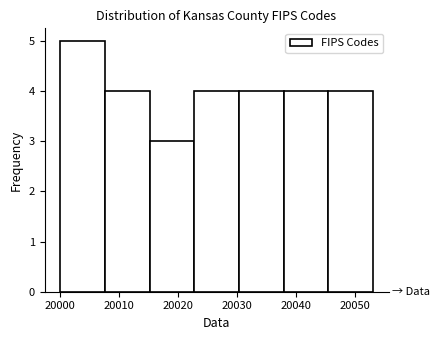

Reading left to right, list every bar in this chart as the range it spans on the x-axis followed by its height. Neither the bar edges nor the heights are printed on the chart, so give them approximately, as read against the axes.

20000 to 20008: 5
20008 to 20015: 4
20015 to 20023: 3
20023 to 20030: 4
20030 to 20038: 4
20038 to 20045: 4
20045 to 20053: 4